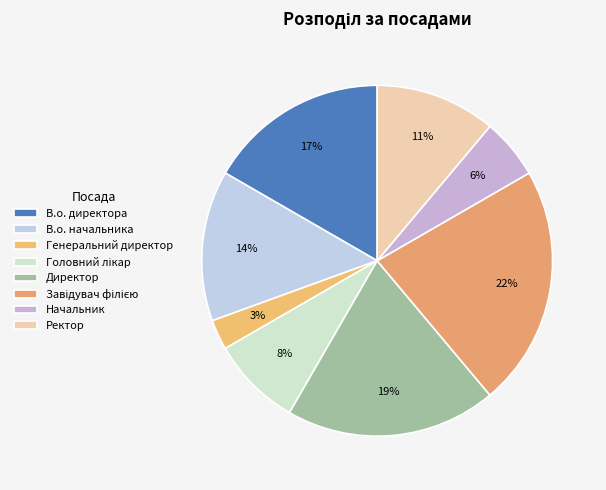

Approximately how many times larger is the value at Завідувач філією compared to Директор?

1.1